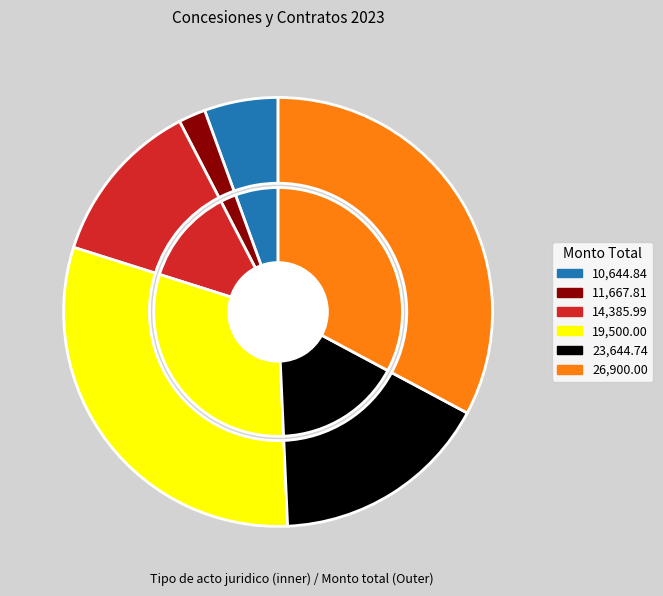

To the nearest percent, what portion does Contrato 27 represent?

3%